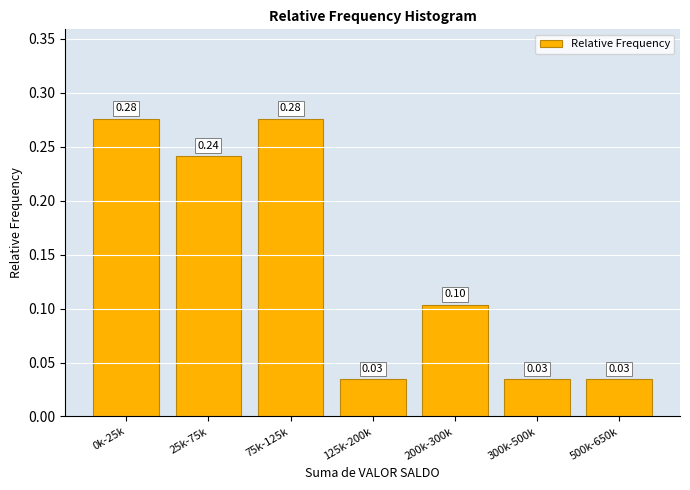

What is the sum of the values at 0k-25k and 25k-75k?

0.5